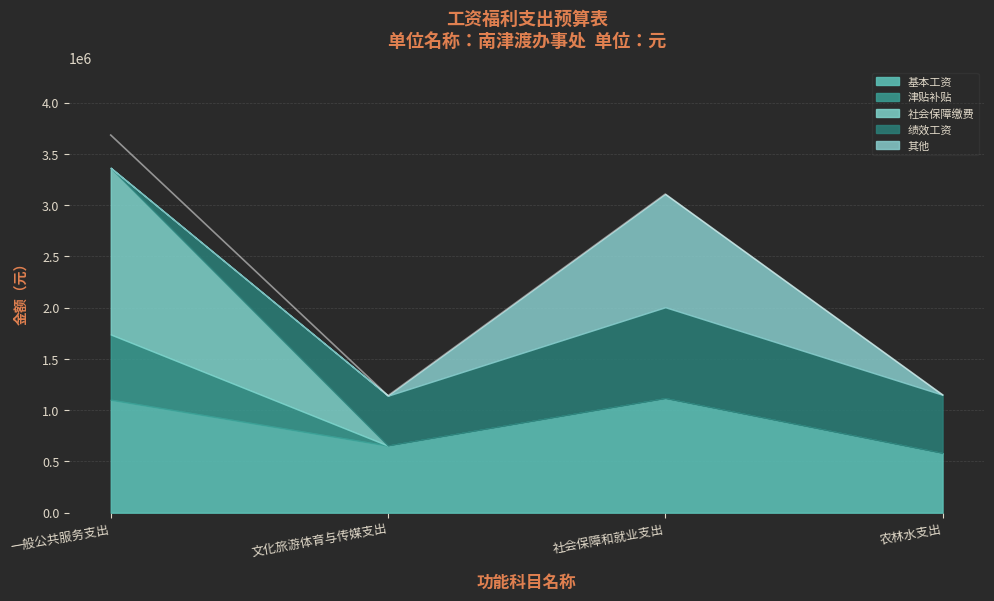

How many data points does each series have?

4